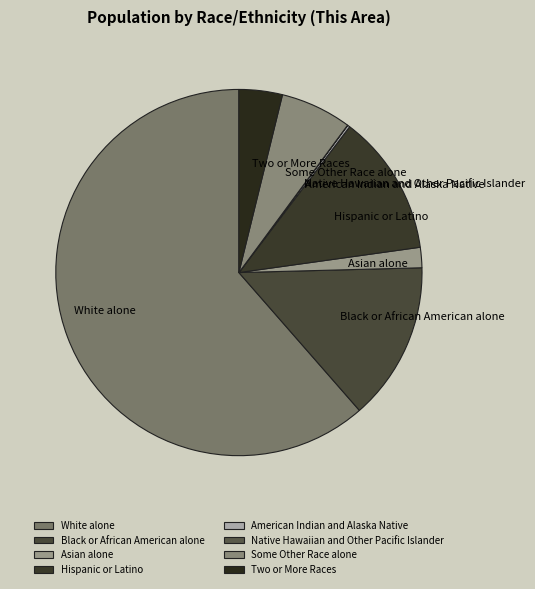

Count the number of slices in the pie.

8